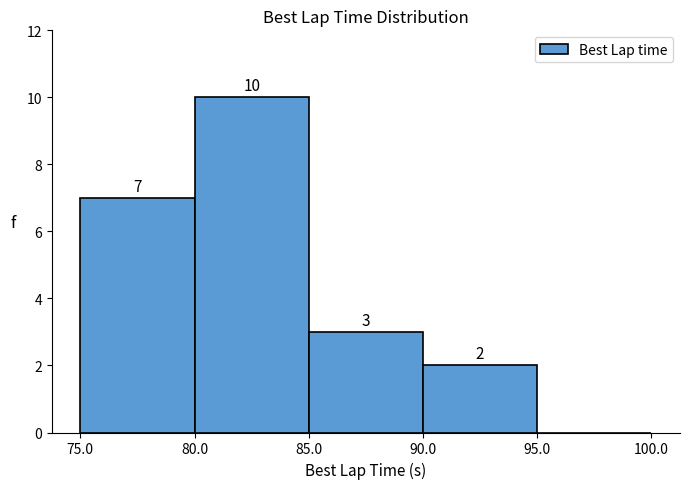

Which range on the x-axis has the tallest bar?

80.0 to 85.0